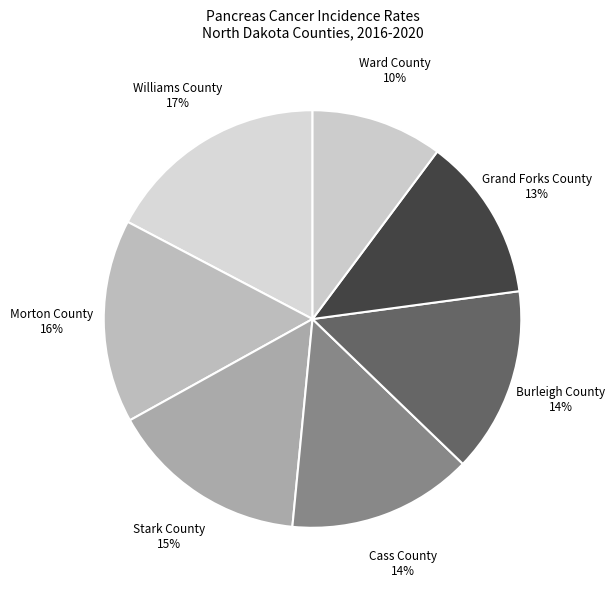

What percentage is the Stark County slice, to the nearest percent?

15%